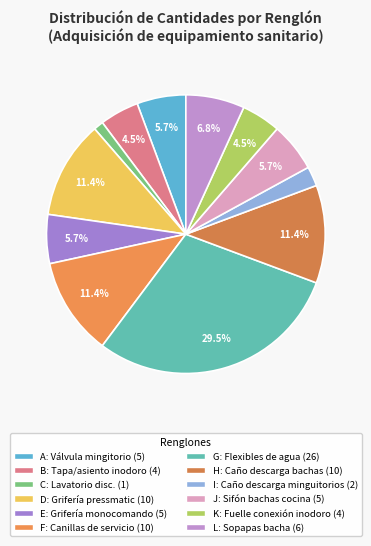

How many segments does this pie chart have?

12